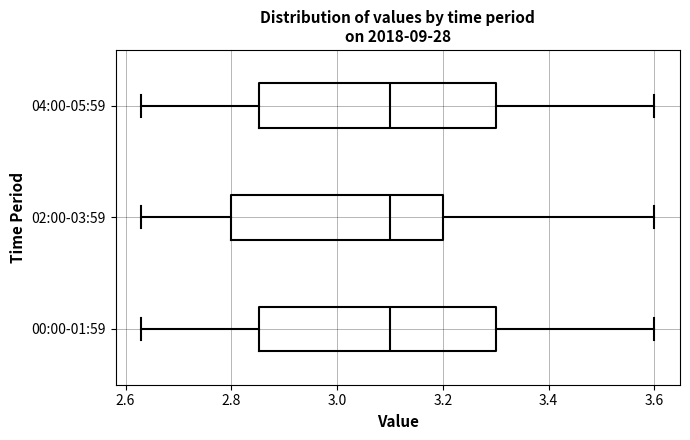

Where does the left whisker of the box for 04:00-05:59 end on the x-axis? The values are not printed on the chart, so give them approximately, as read against the axis.

2.64